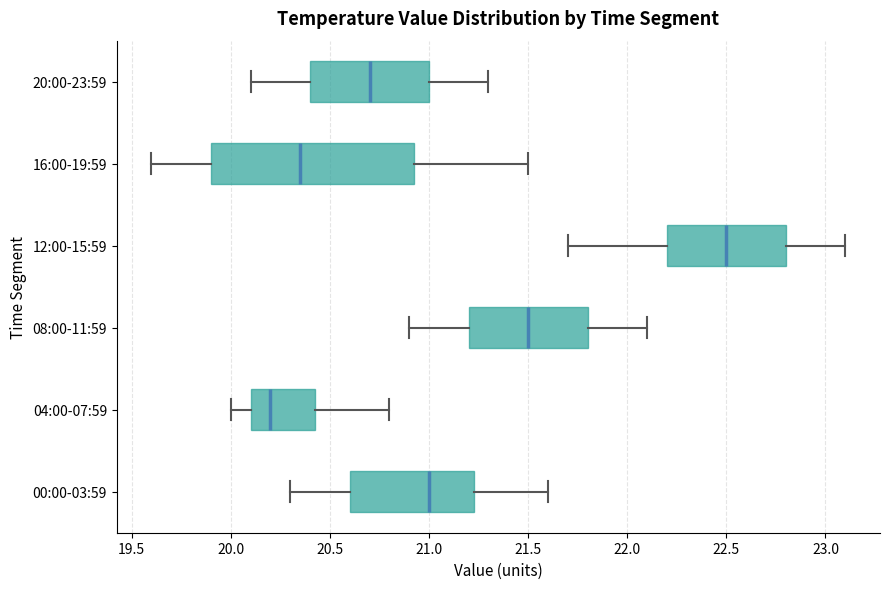

Where does the right whisker of the box for 20:00-23:59 end on the x-axis? The values are not printed on the chart, so give them approximately, as read against the axis.

21.30